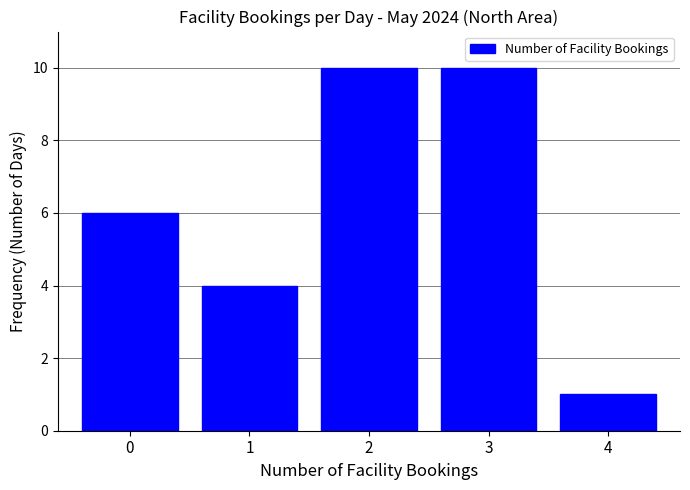

Reading left to right, list all the values displayed in this chart.

6	4	10	10	1